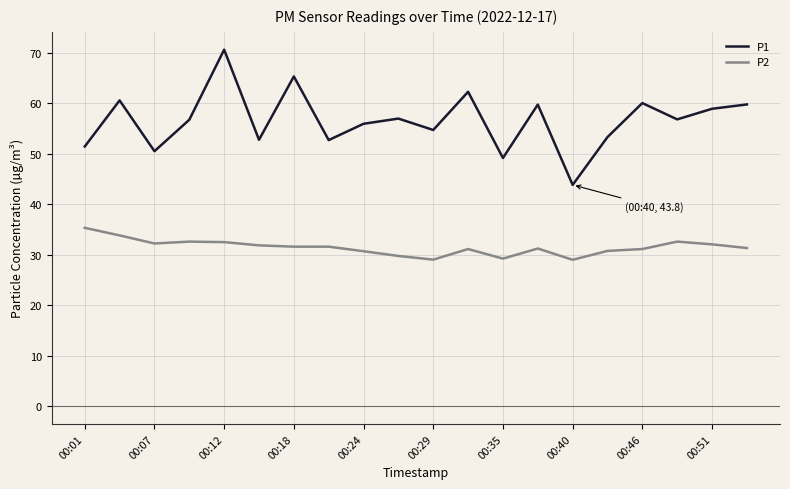

True or false: P1 and P2 cross at least once.

False